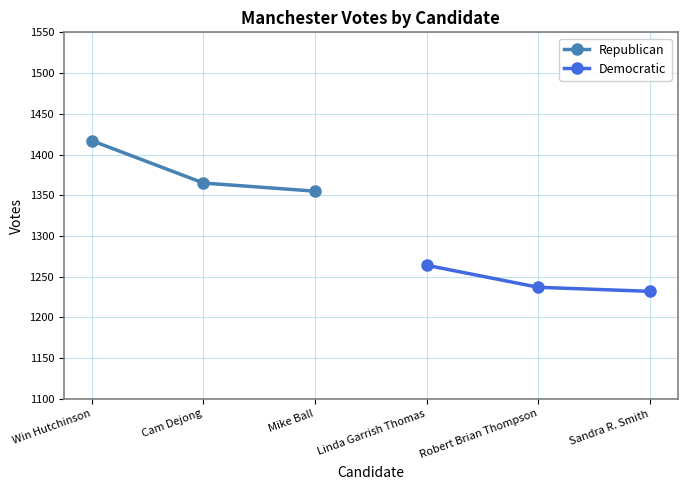

Which series has the largest total across all categories?

Republican